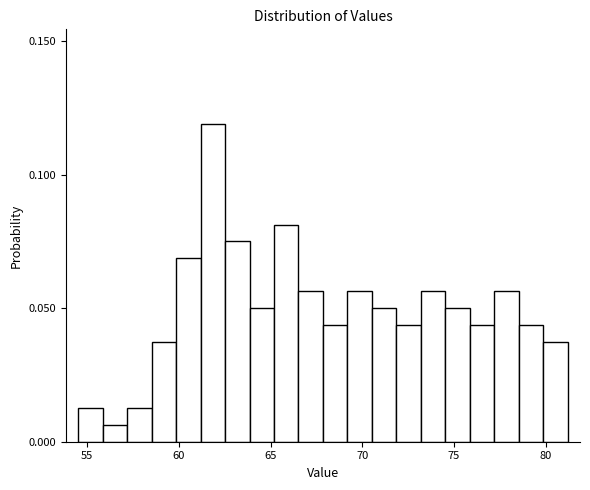

Around what value on the x-axis is the tallest bar? Give the approximate position of its centre, as read against the axis.

62.0